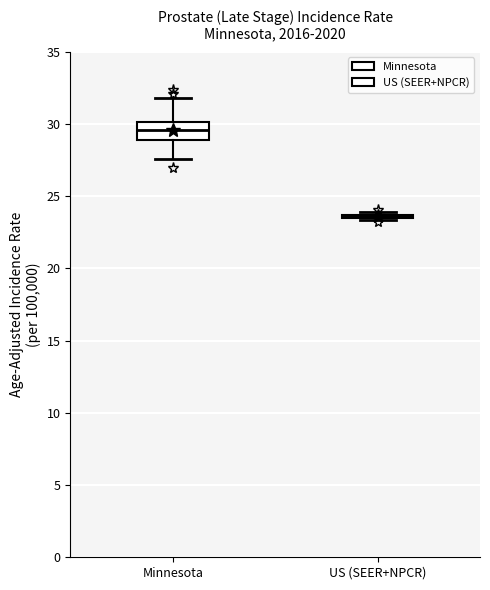

Where does the lower whisker of the box for Minnesota end on the y-axis? The values are not printed on the chart, so give them approximately, as read against the axis.

27.5